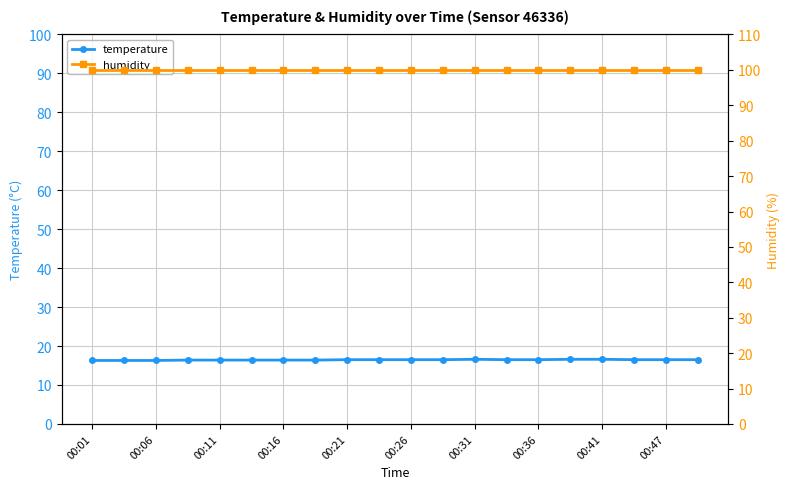

Is it true that temperature equals 9.3 at 00:16?

False